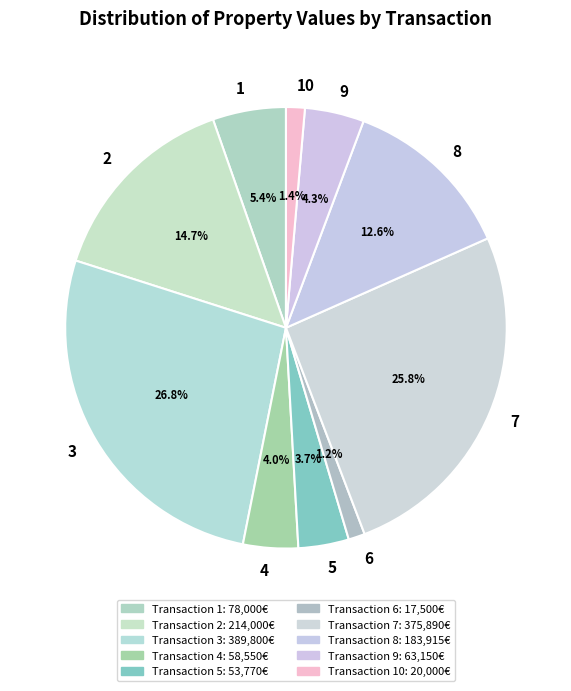

The 8 slice represents 13% of the pie. True or false?

True